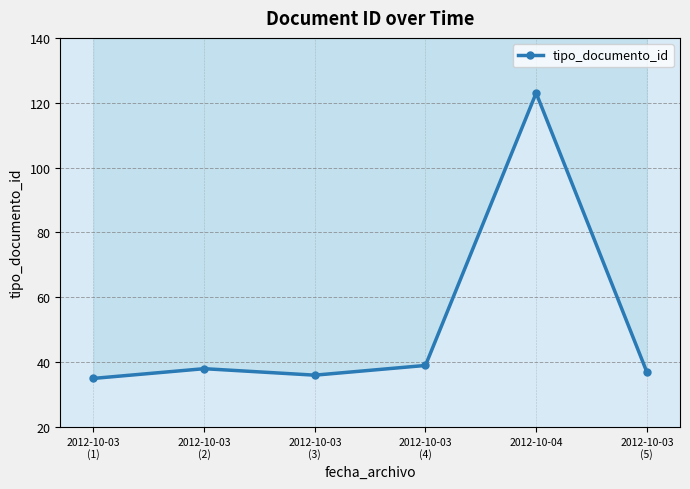

Where does the data first go above 38?

2012-10-03
(4)